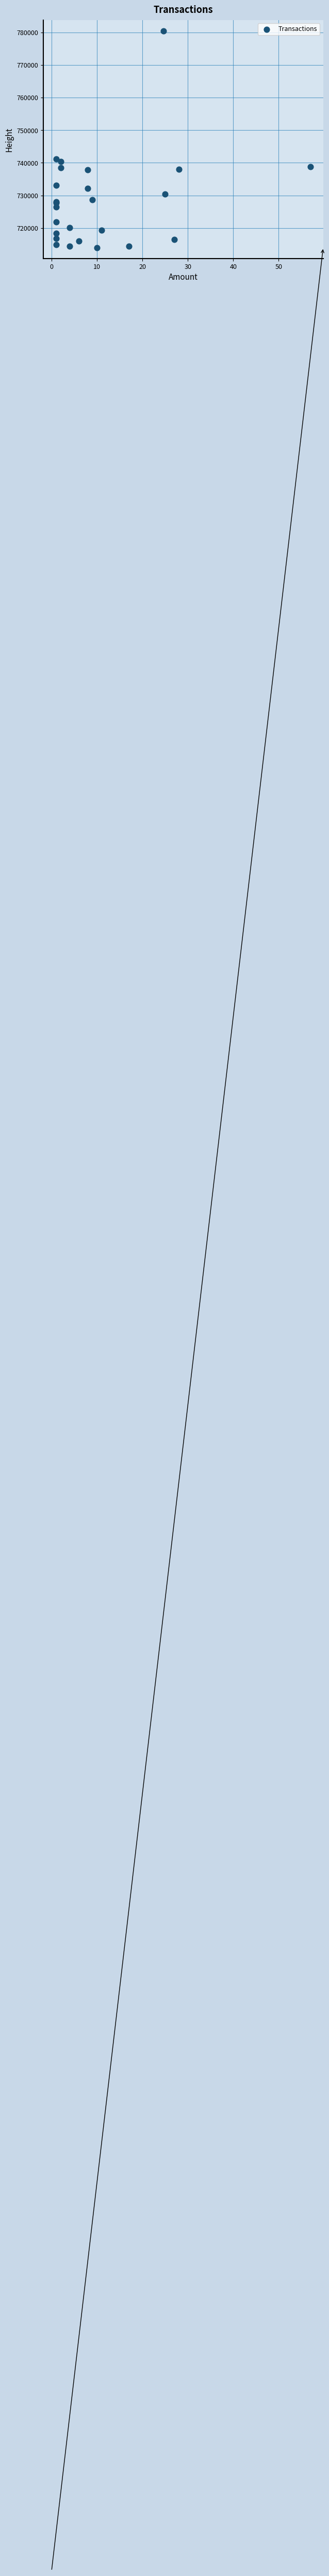

What Y value in the scatter plot is closest to 747245?

741195